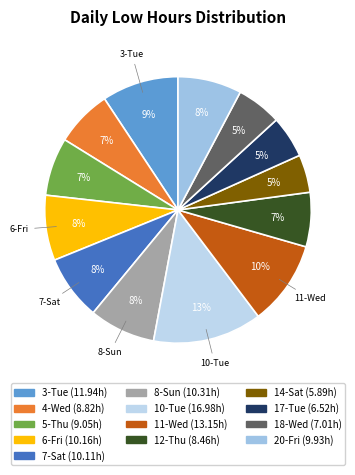

Approximately how many times larger is the value at 7-Sat compared to 3-Tue?

0.8